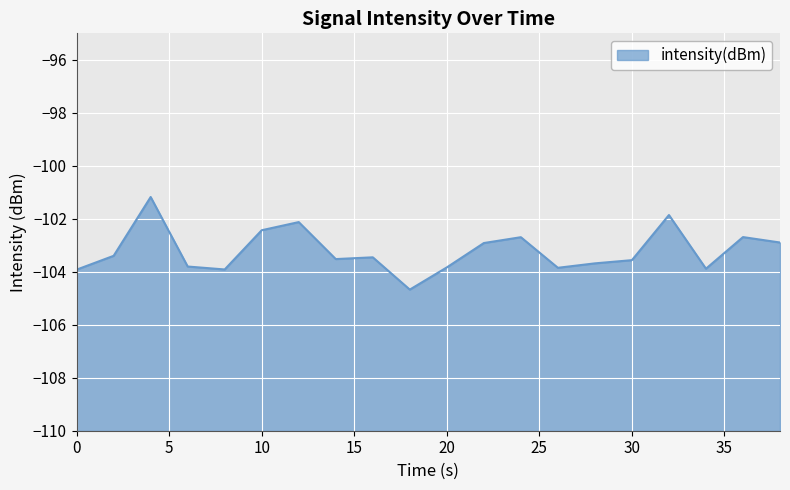

The chart shows a value of -185.4 at 6. True or false?

False